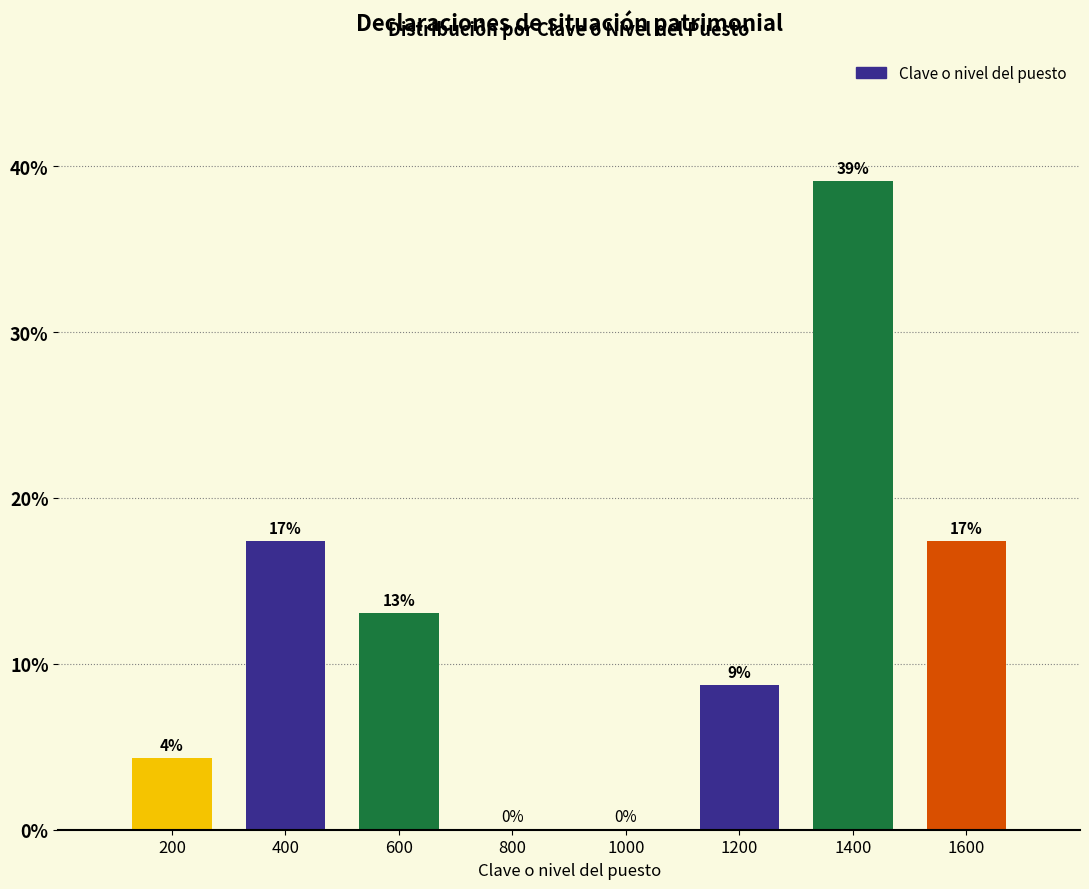

At which label does the data first exceed 13?

400